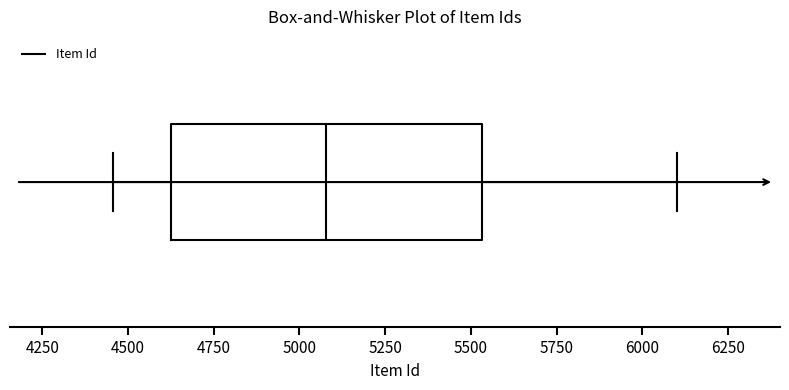

Transcribe this box plot: give where the median line is, the range the box spans, and where the two whiskers end, as read against the x-axis. The values are not printed on the chart, so give them approximately, as read against the axis.

median 5100, box 4650 to 5550, whiskers 4450 to 6100